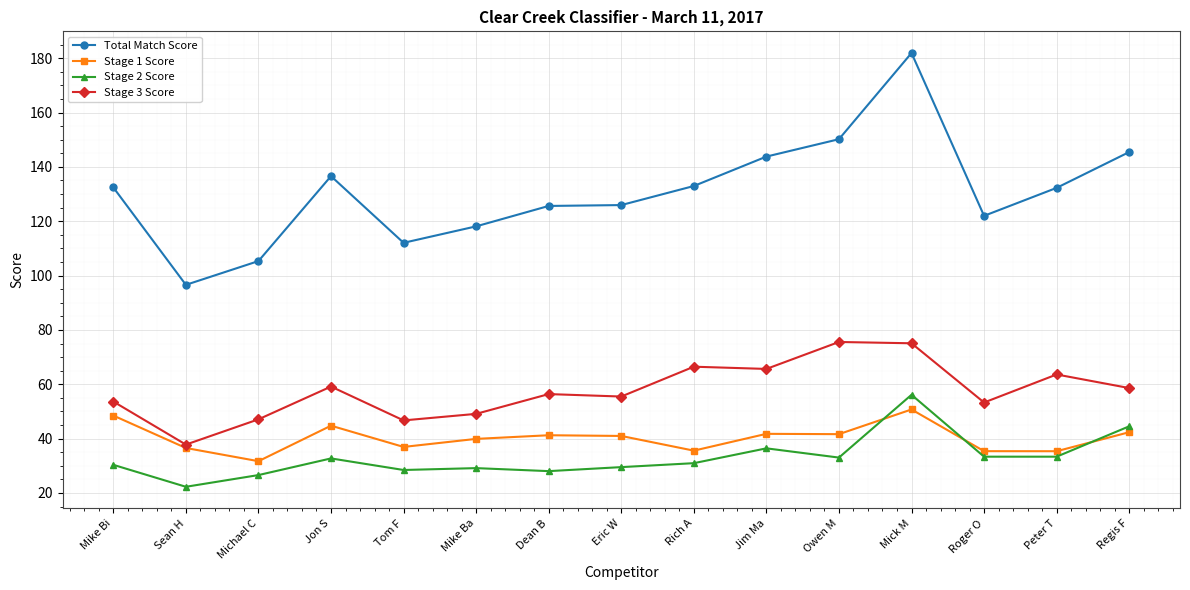

The value of Stage 2 Score at Regis F is 44.5. True or false?

True